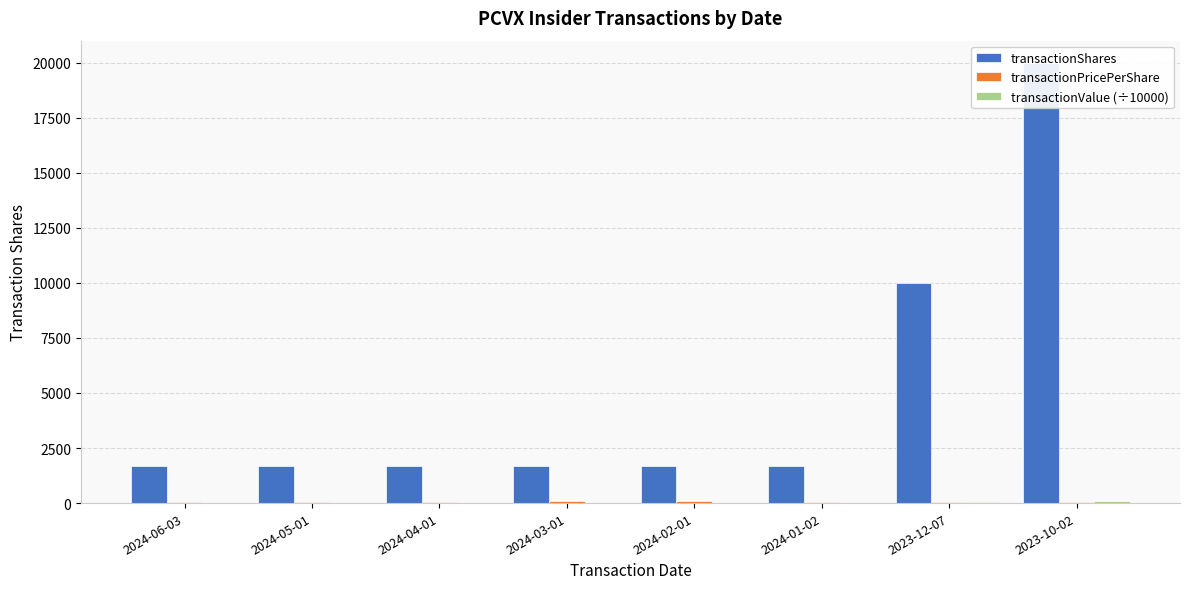

Which series changed the most between 2024-06-03 and 2024-04-01?

transactionPricePerShare